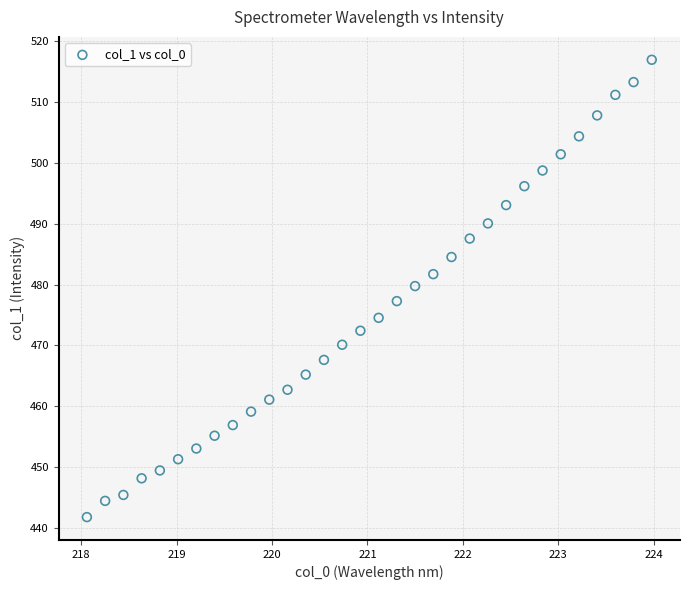

What is the range of X values (max minus min)?

5.9